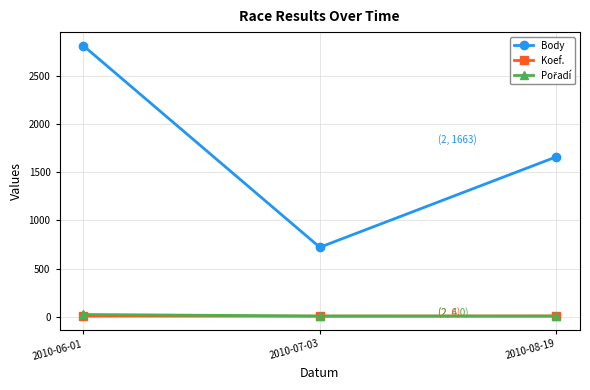

What is the maximum value shown in the chart?

2821